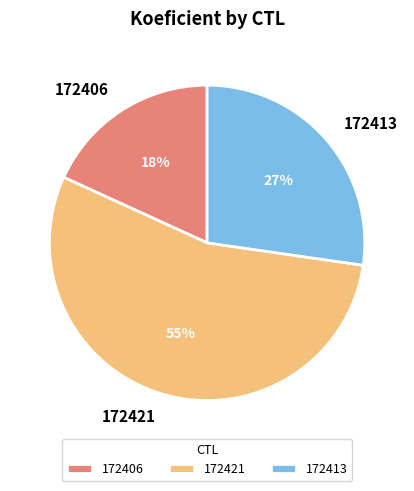

Is the sum of 172413 and 172406 greater than half?

No